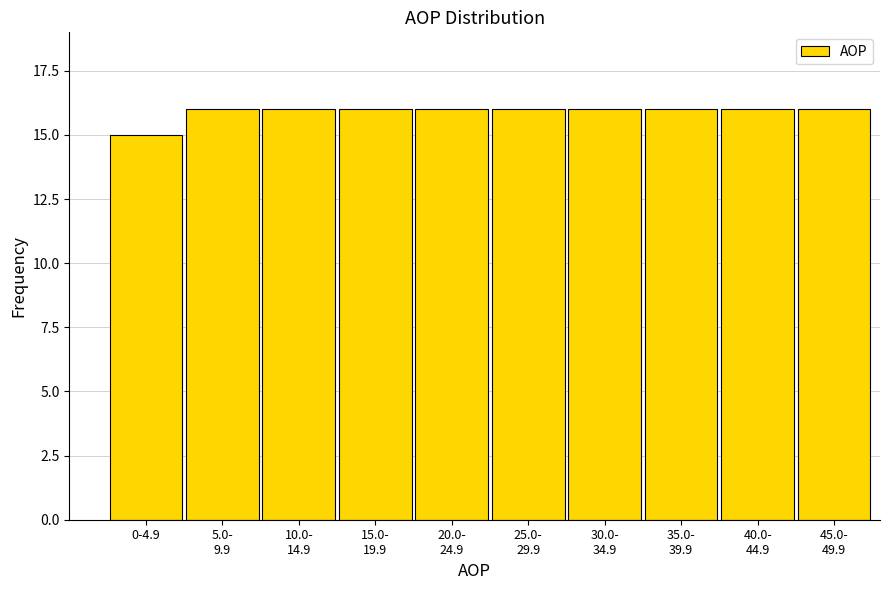

Reading left to right, list all the values displayed in this chart.

15	16	16	16	16	16	16	16	16	16